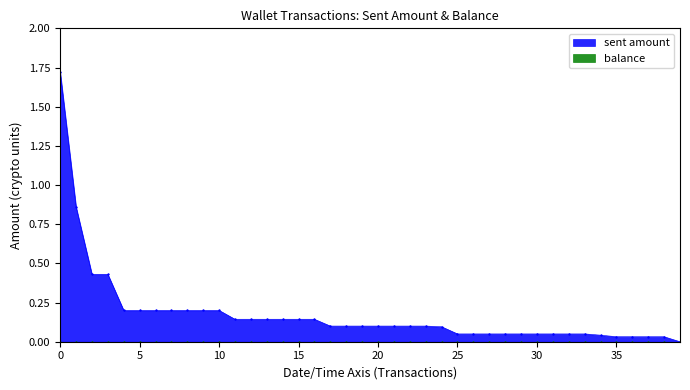

True or false: sent amount has a value of 0.1 at 5.

False